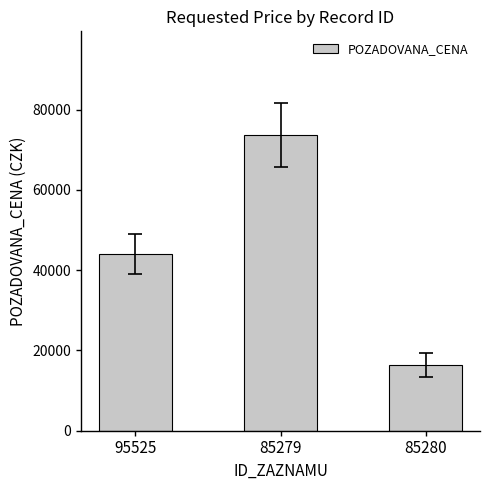

Between 85279 and 95525, which is larger?

85279